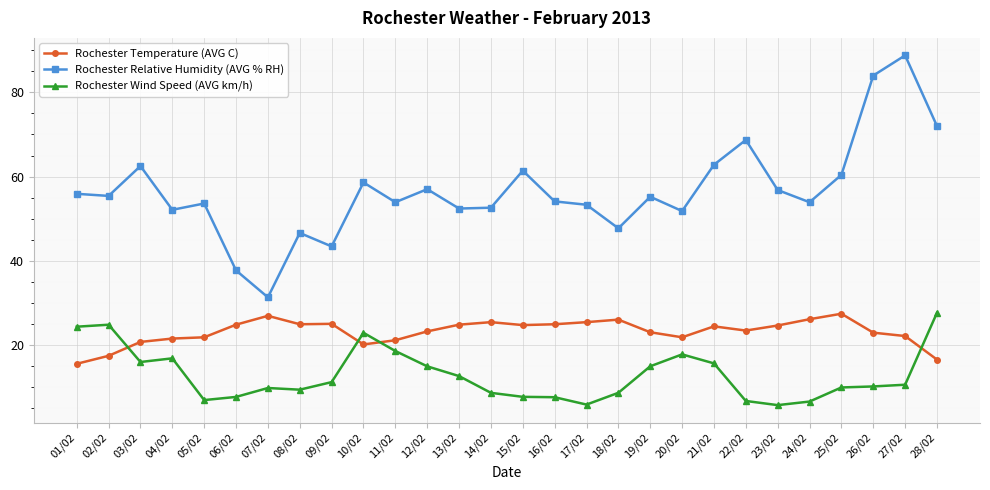

What is the sum of all Rochester Wind Speed (AVG km/h) values?

359.0